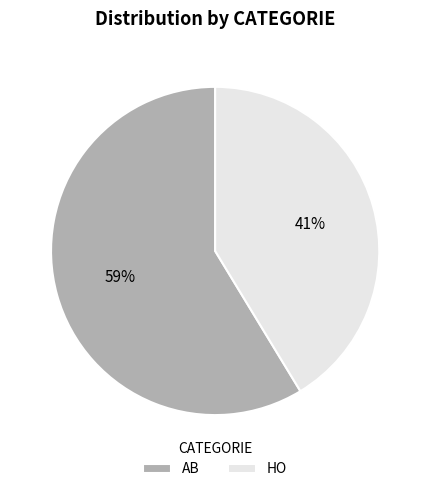

Is it true that AB is 50% of the pie?

False